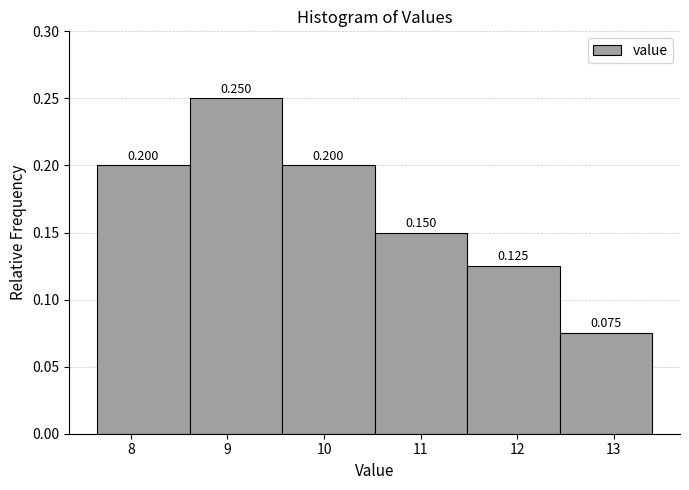

Reading left to right, list every bar in this chart as the range it spans on the x-axis followed by its height. The bar edges are not printed on the chart, so give them approximately, as read against the axis.

7.7 to 8.6: 0.200
8.6 to 9.6: 0.250
9.6 to 10.5: 0.200
10.5 to 11.5: 0.150
11.5 to 12.4: 0.125
12.4 to 13.4: 0.075